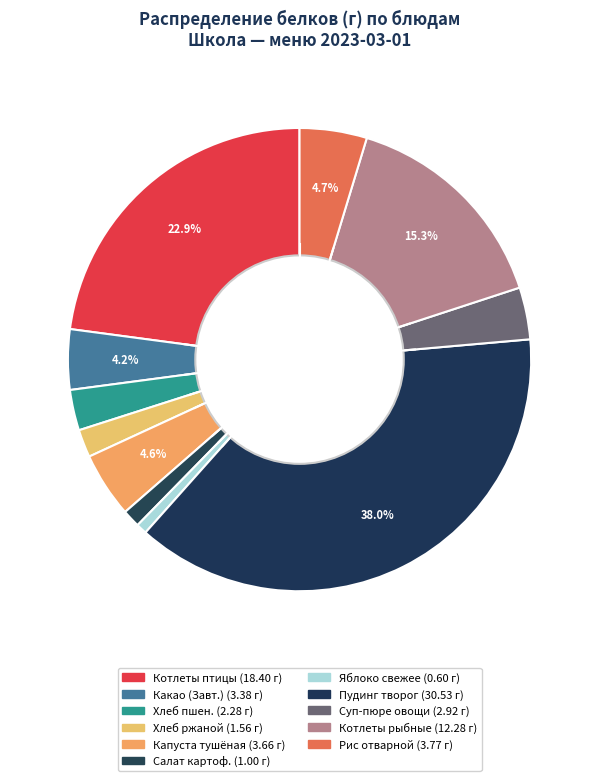

How many slices are in this pie chart?

11